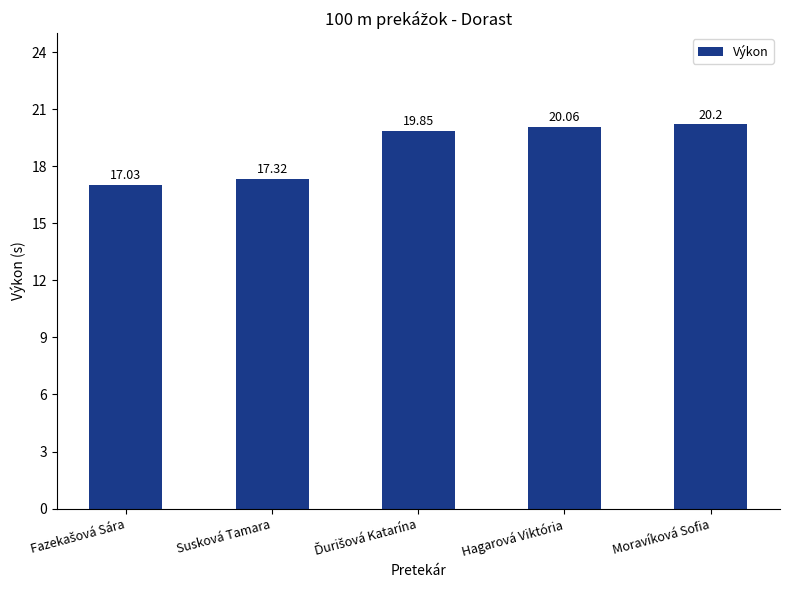

How many series are shown in this chart?

1